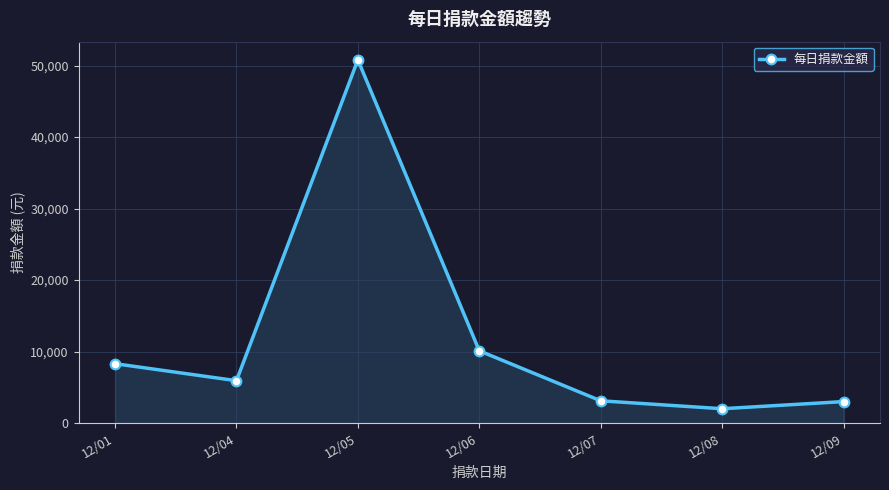

Between 12/08 and 12/04, which is larger?

12/04